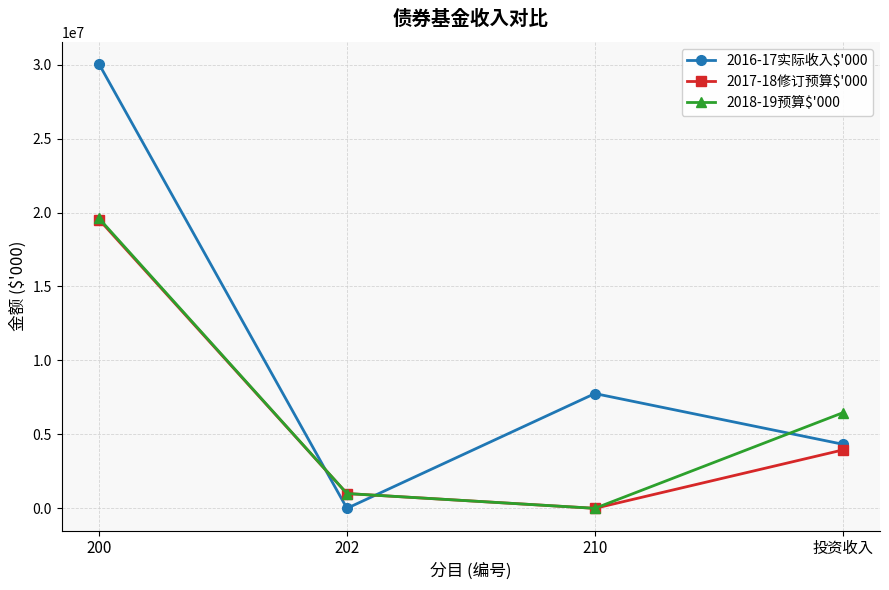

Reading left to right, what are all the values shown in this chart?

2016-17实际收入$'000: 30039446	0	7760200	4333099
2017-18修订预算$'000: 19526853	1000000	0	3947638
2018-19预算$'000: 19600000	1000000	0	6463000